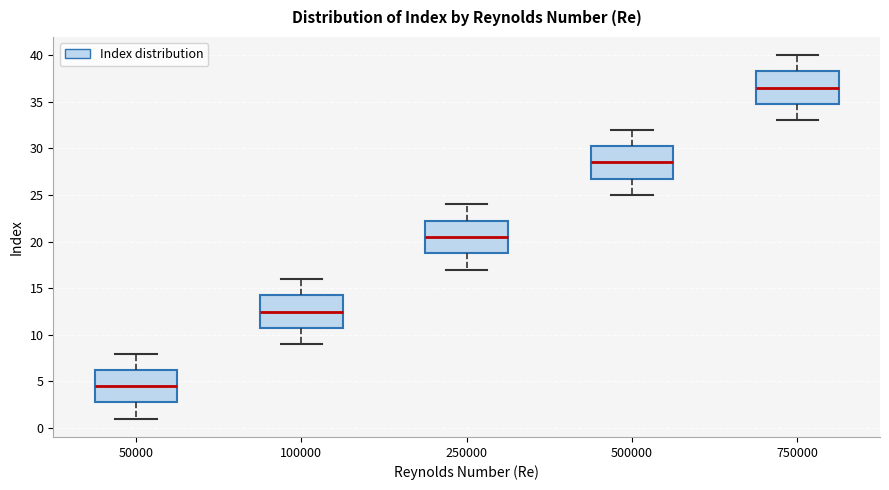

Reading left to right, transcribe this box plot: for each box, give where its median line is, the range the box spans, and where its two whiskers end, as read against the y-axis. The values are not printed on the chart, so give them approximately, as read against the axis.

50000: median 4.5, box 3.0 to 6.5, whiskers 1.0 to 8.0
100000: median 12.5, box 11.0 to 14.5, whiskers 9.0 to 16.0
250000: median 20.5, box 19.0 to 22.5, whiskers 17.0 to 24.0
500000: median 28.5, box 27.0 to 30.5, whiskers 25.0 to 32.0
750000: median 36.5, box 35.0 to 38.5, whiskers 33.0 to 40.0